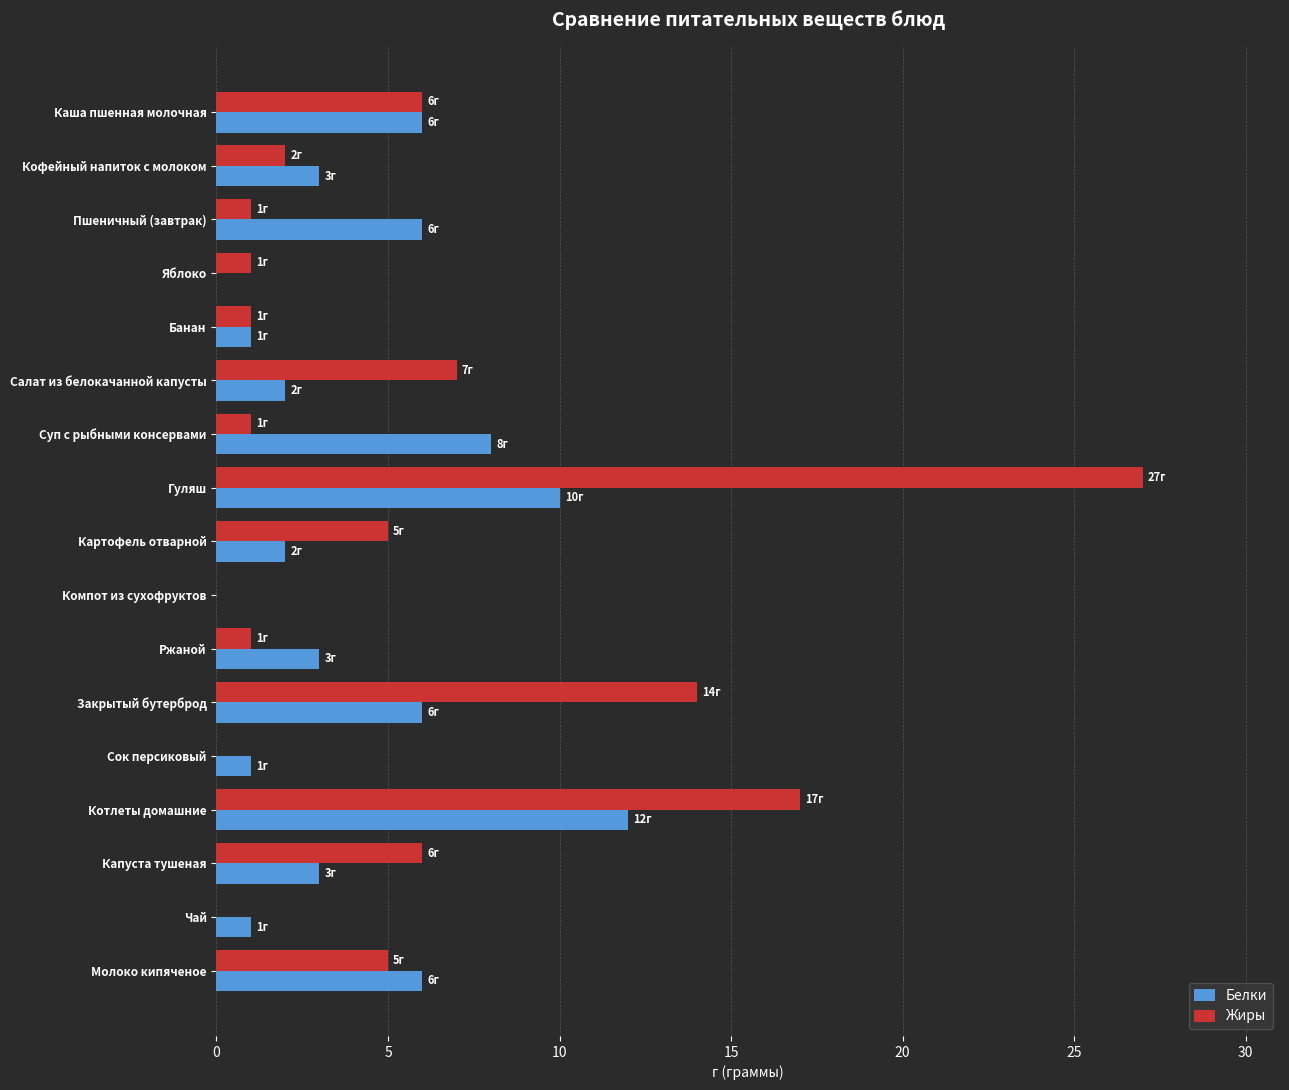

Is the value of Белки at Кофейный напиток с молоком greater than the value of Жиры at Яблоко?

Yes